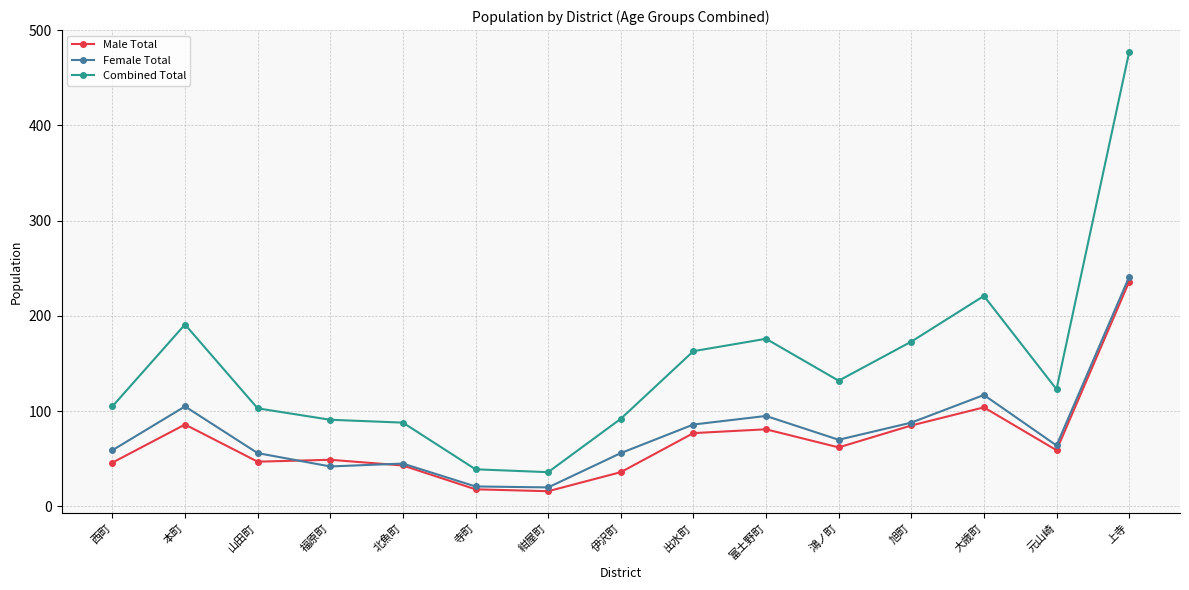

True or false: Male Total and Combined Total cross at least once.

False